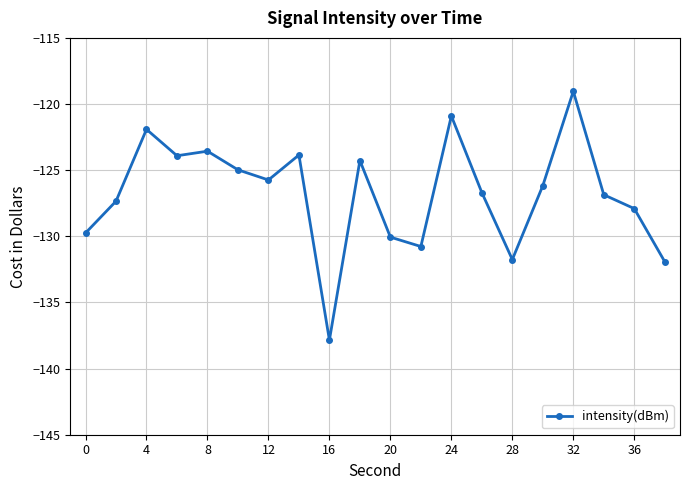

What is the value of the 17th point from the left?

-119.0